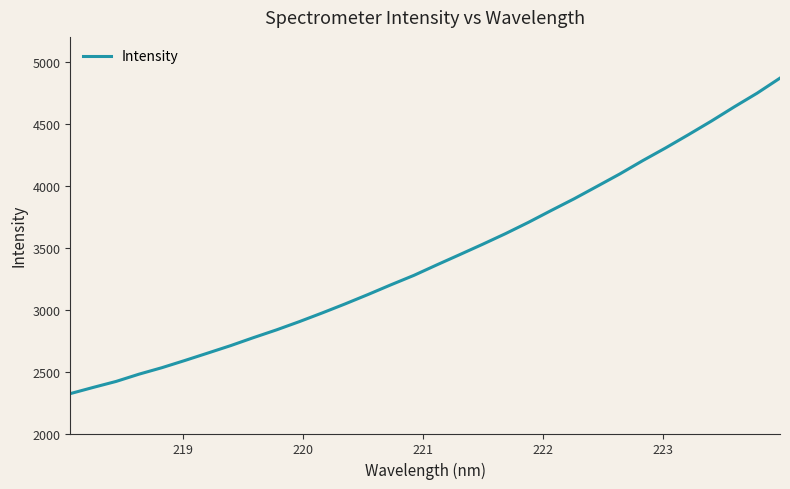

What is the maximum value shown in the chart?

4867.5